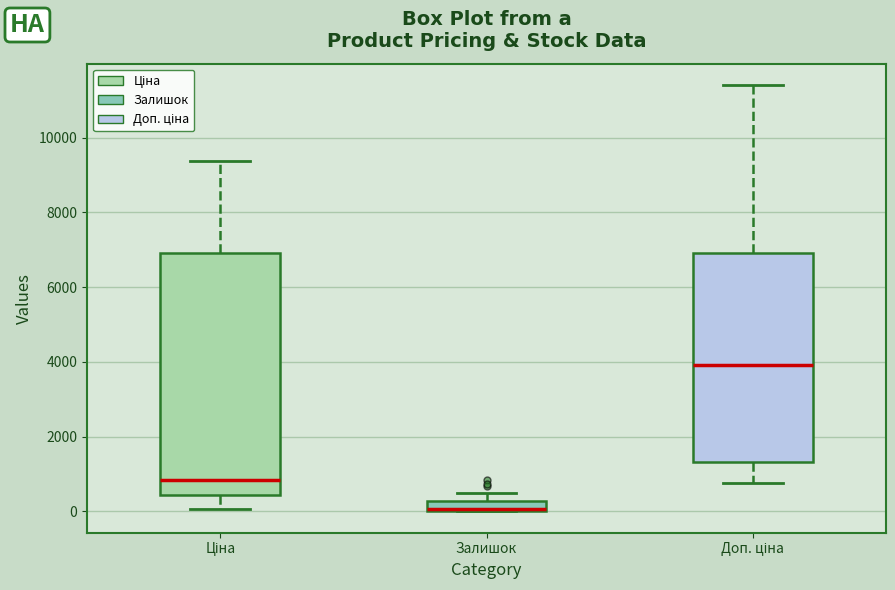

Which box is the tallest, from its lower edge to its upper edge?

Ціна